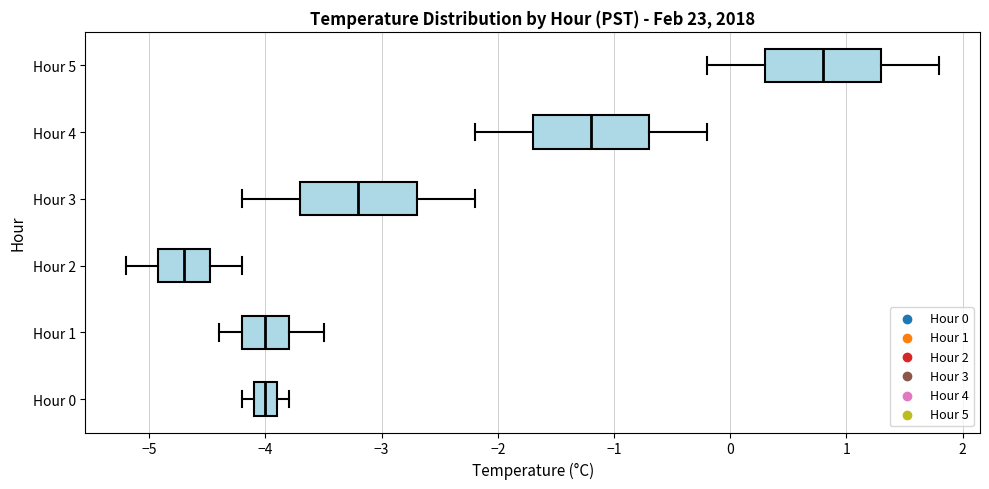

Which box's median line is the furthest to the right?

Hour 5